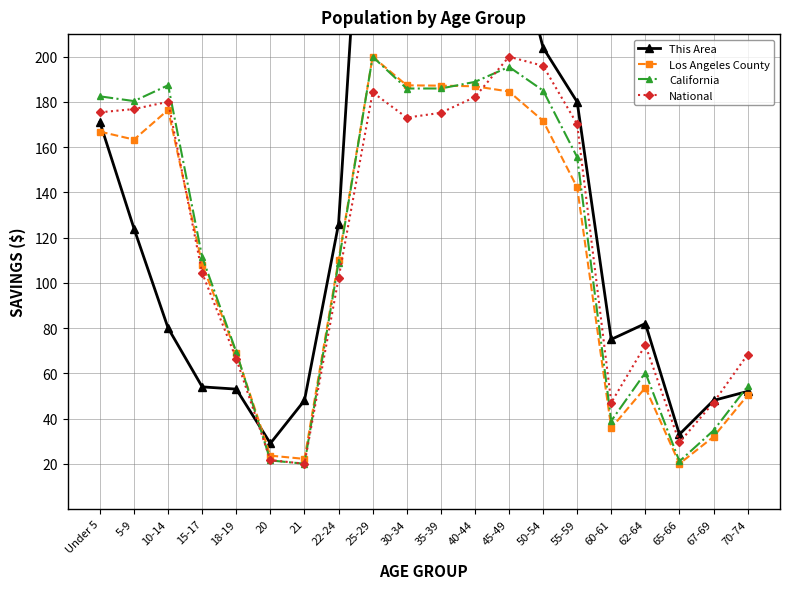

How many lines are shown in the chart?

4